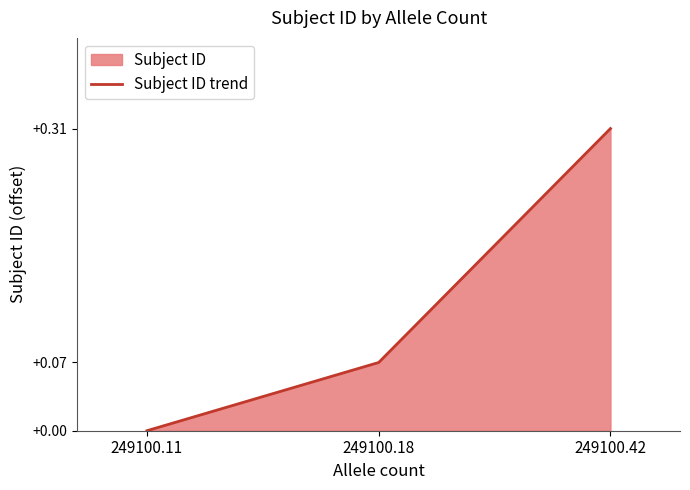

Which label corresponds to the largest value in the chart?

249100.42